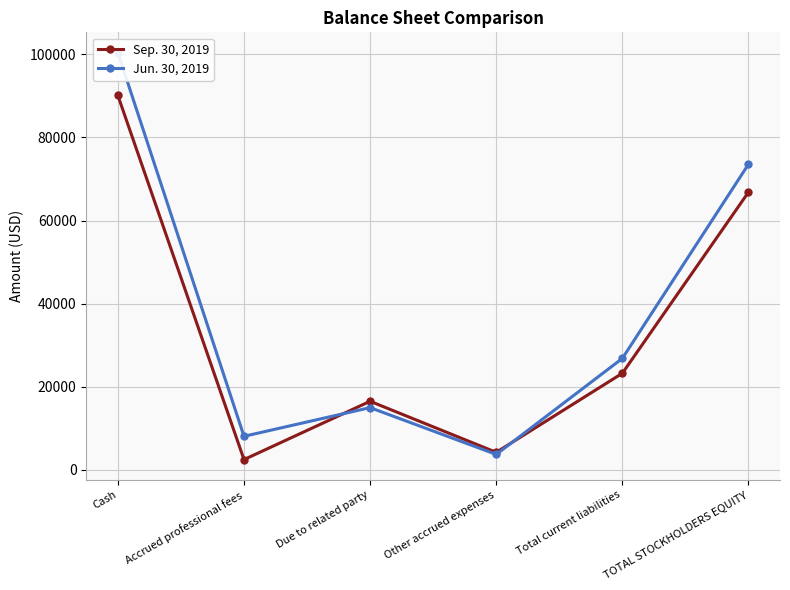

What is the difference between the second highest and minimum values in the Jun. 30, 2019 series?

69808